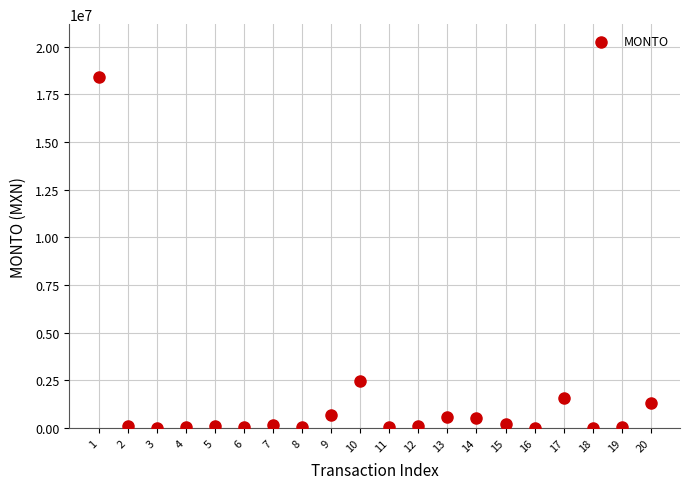

What is the range of X values (max minus min)?

19.0